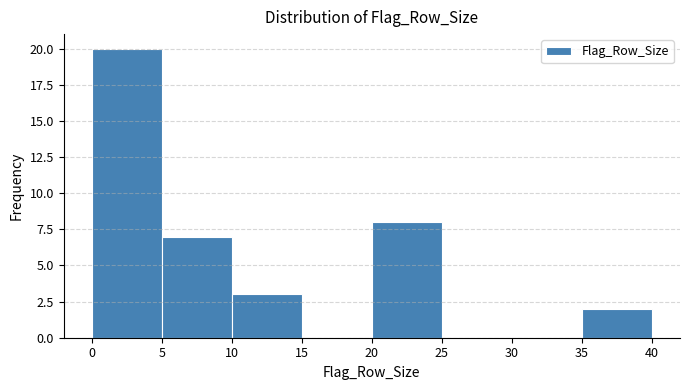

Which range on the x-axis has the tallest bar?

0 to 5